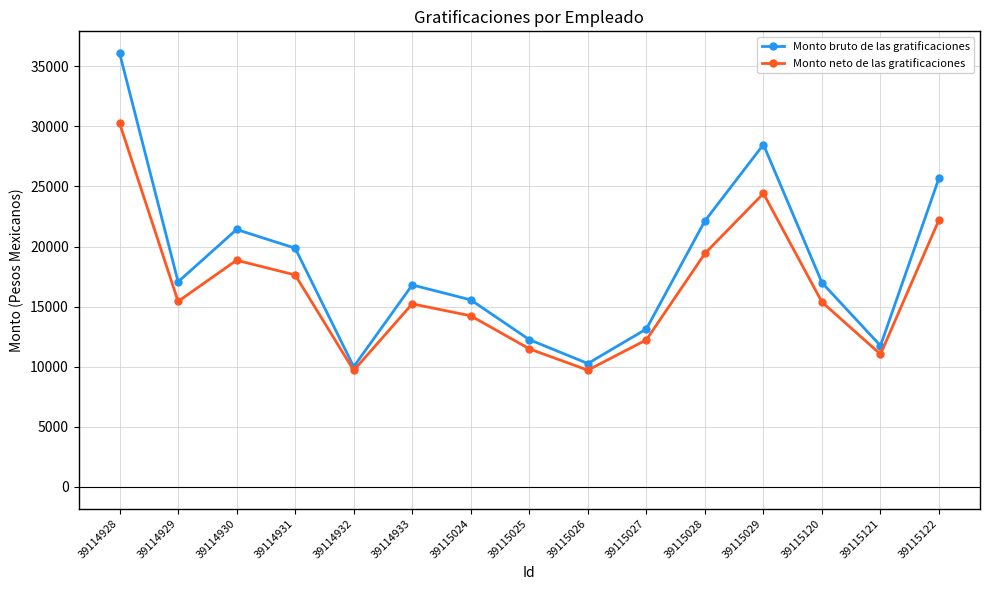

At how many categories does at least one series exceed 16468?

9